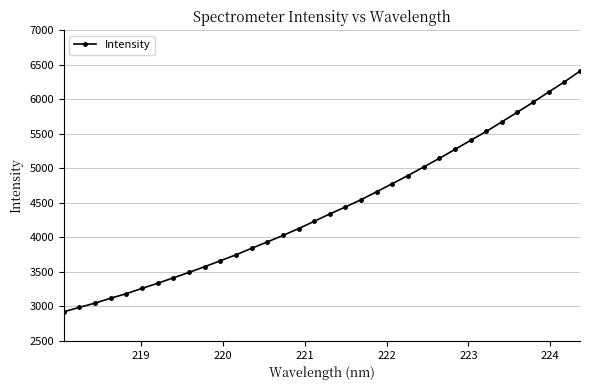

What is the value of the 24th point from the left?

5020.3